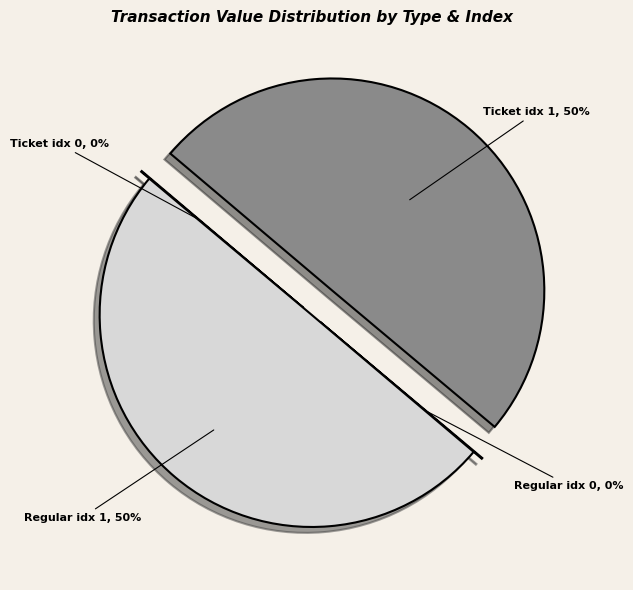

To the nearest percent, what percentage of the pie is Regular idx 1, 50%?

50%